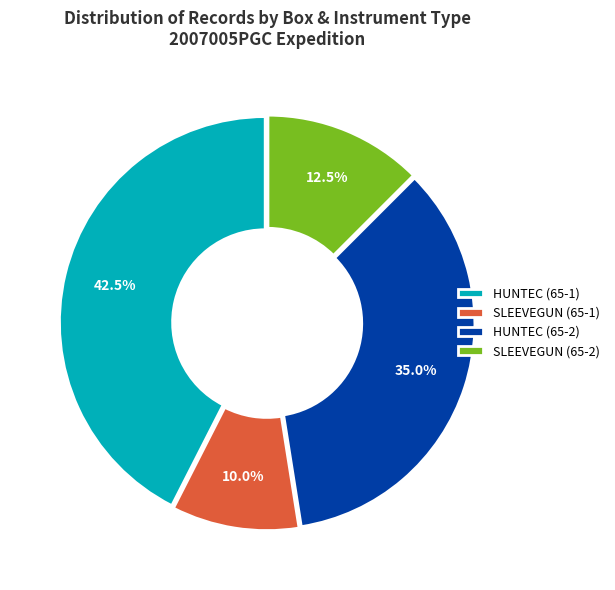

Combined, do SLEEVEGUN (65-1) and HUNTEC (65-2) account for over 50%?

No